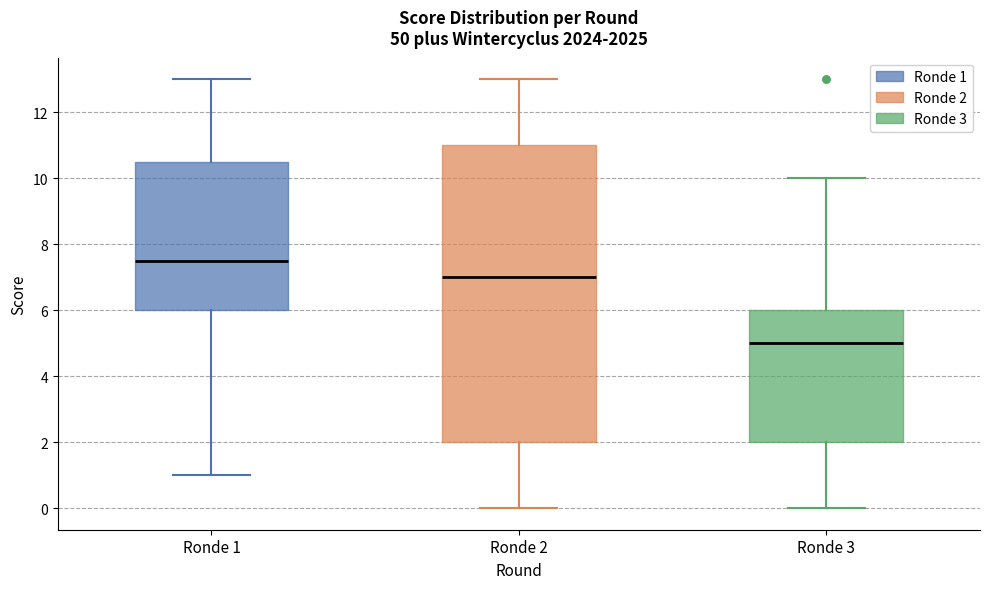

Which box's median line is the lowest?

Ronde 3